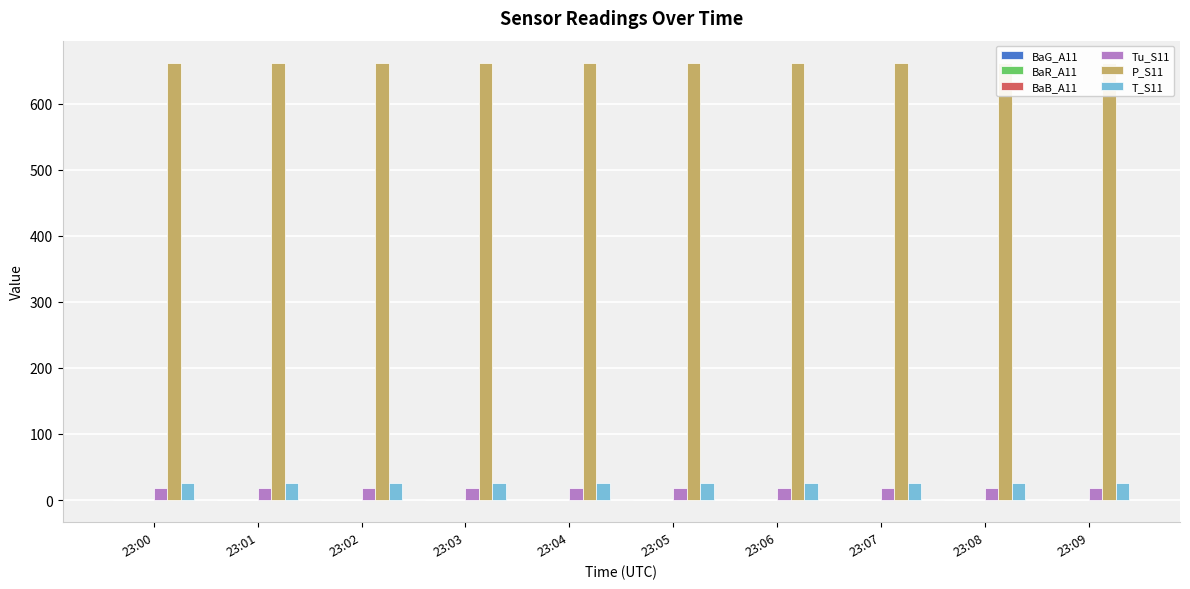

At how many categories does at least one series exceed 0?

10